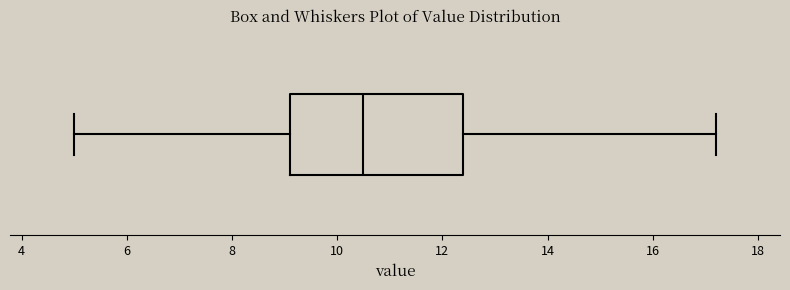

Where does the right whisker of the box end on the x-axis? The values are not printed on the chart, so give them approximately, as read against the axis.

17.2